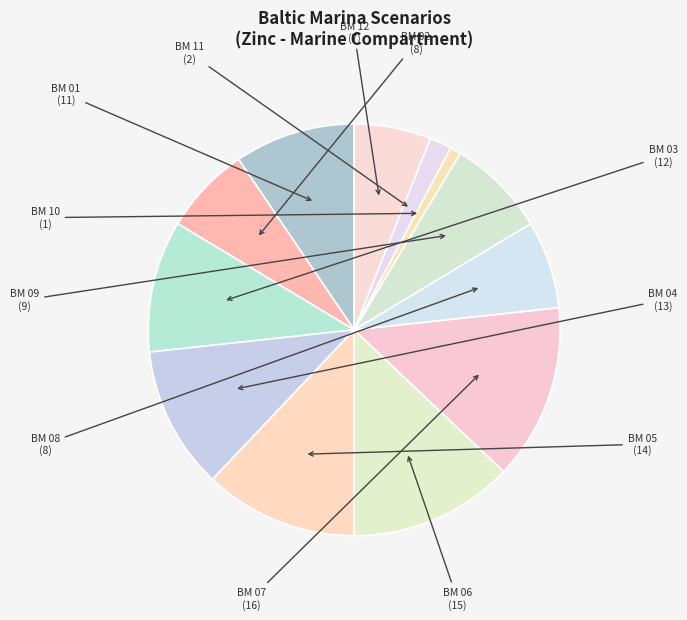

Rank the categories by value from highest to lowest.

Baltic Marina 07, Baltic Marina 06, Baltic Marina 05, Baltic Marina 04, Baltic Marina 03, Baltic Marina 01, Baltic Marina 09, Baltic Marina 02, Baltic Marina 08, Baltic Marina 12, Baltic Marina 11, Baltic Marina 10